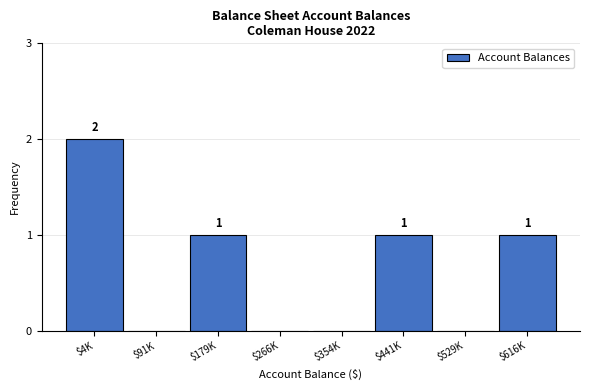

Which label corresponds to the largest value in the chart?

$4K